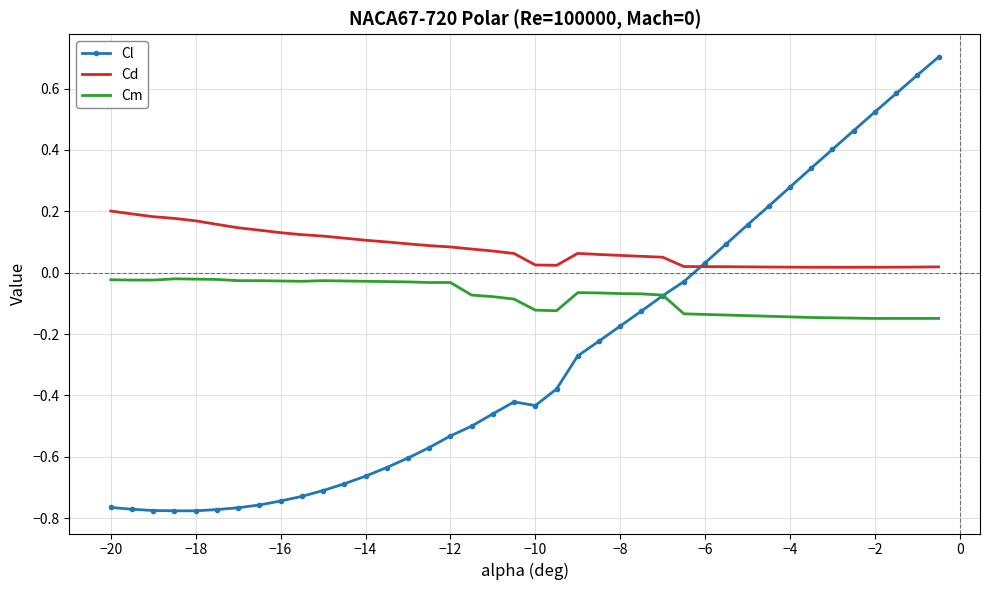

Which series has the largest range (max minus min)?

Cl